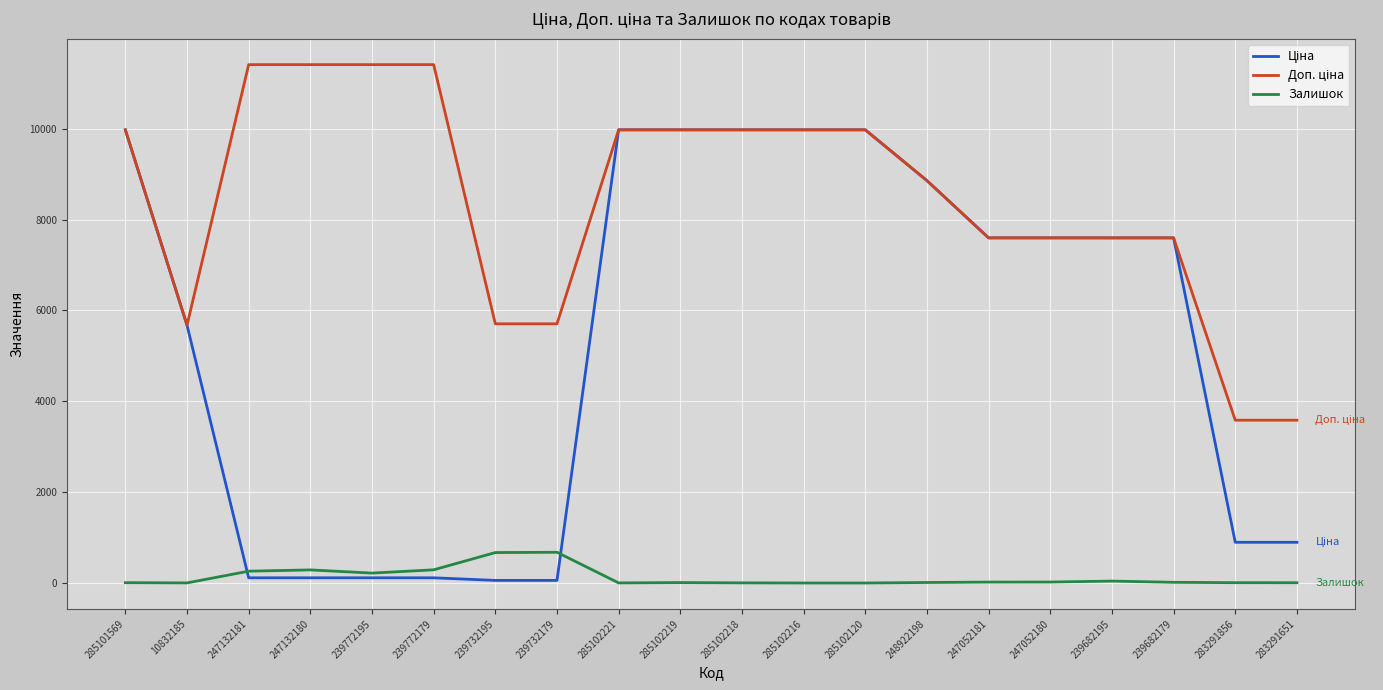

At how many categories does at least one series exceed 9373?

10